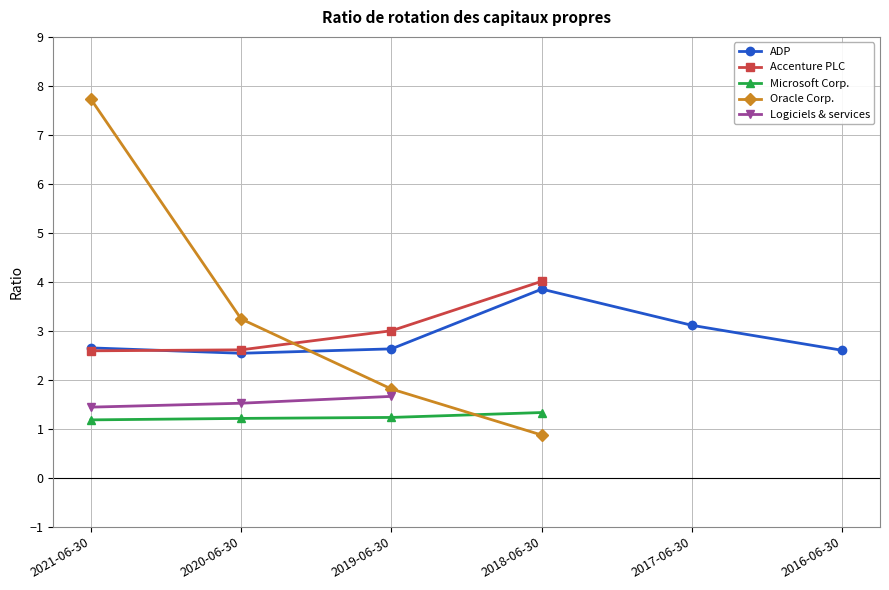

Is the value of ADP at 2019-06-30 greater than the value of Logiciels & services at 2019-06-30?

Yes